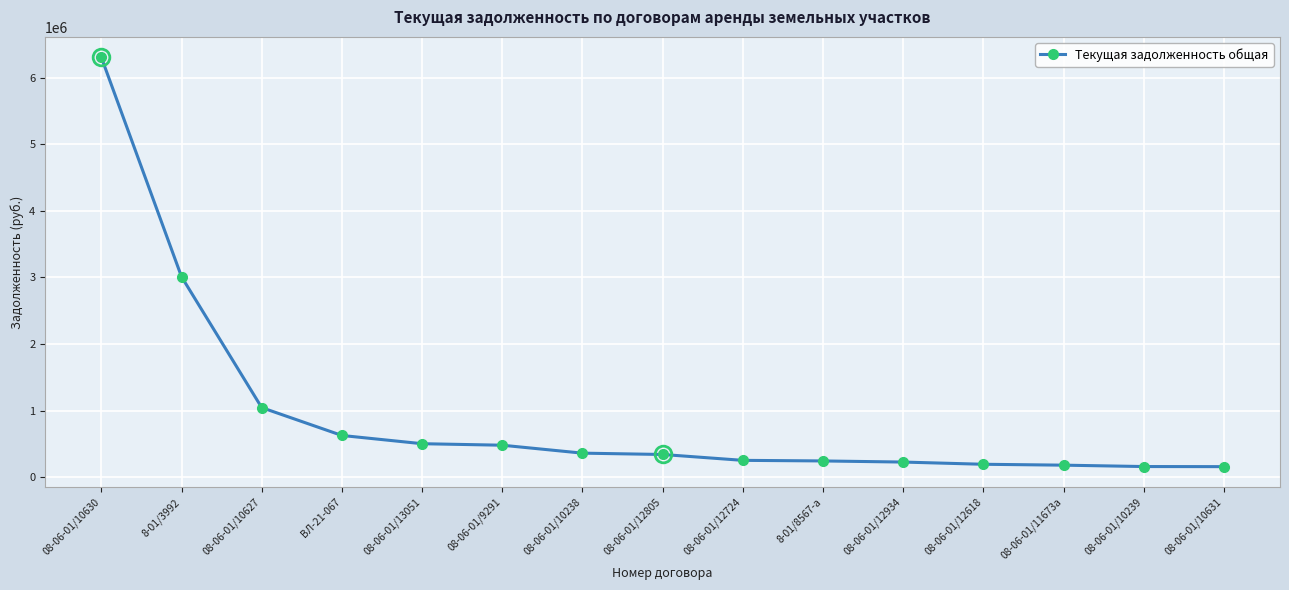

Is it true that the value at 08-06-01/12724 is 254245.4?

True